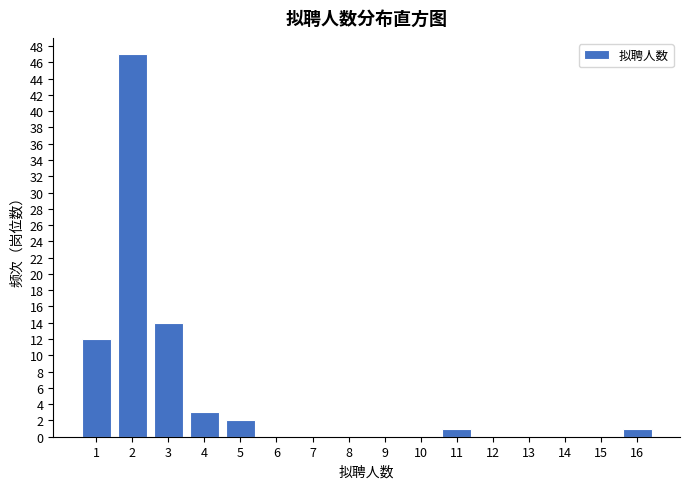

Reading left to right, what are all the values shown in this chart?

1=12	2=47	3=14	4=3	5=2	6=0	7=0	8=0	9=0	10=0	11=1	12=0	13=0	14=0	15=0	16=1